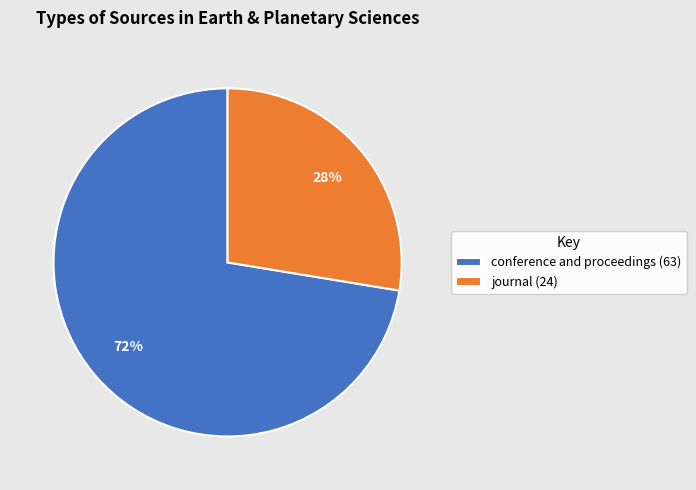

Rank the categories by value from lowest to highest.

journal, conference and proceedings